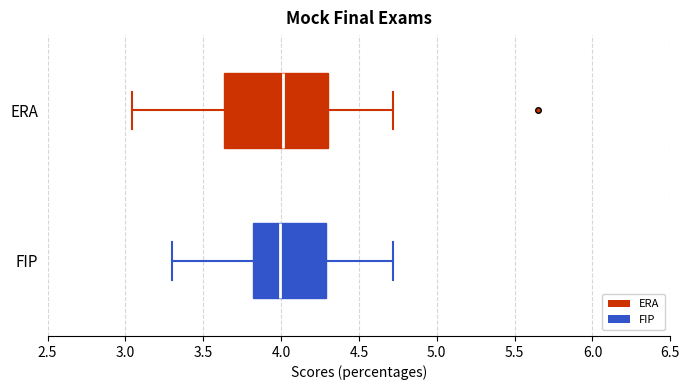

Reading bottom to top, transcribe this box plot: for each box, give where its median line is, the range the box spans, and where its two whiskers end, as read against the x-axis. The values are not printed on the chart, so give them approximately, as read against the axis.

FIP: median 4.00, box 3.80 to 4.30, whiskers 3.30 to 4.70
ERA: median 4.00, box 3.65 to 4.30, whiskers 3.05 to 4.70